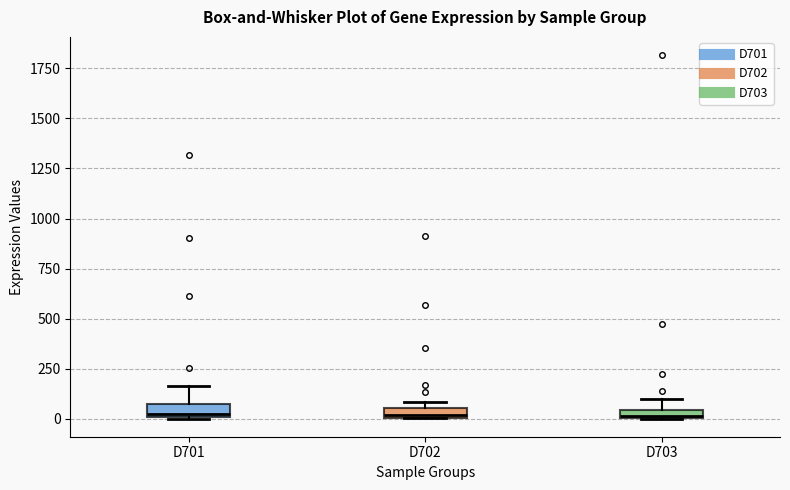

Where is the upper edge of the box for D703 on the y-axis? The values are not printed on the chart, so give them approximately, as read against the axis.

50